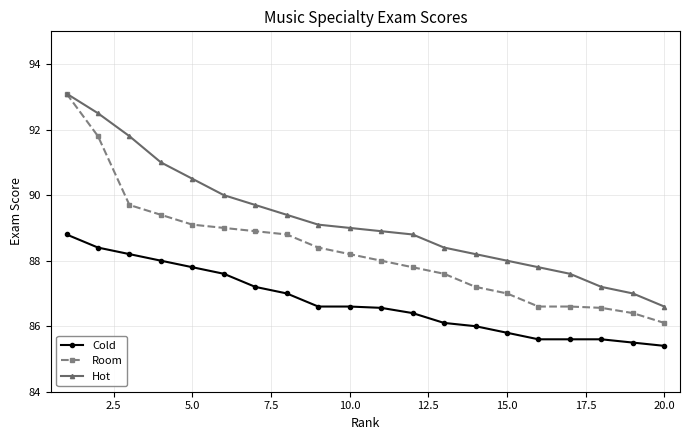

What is the smallest value displayed?

85.4